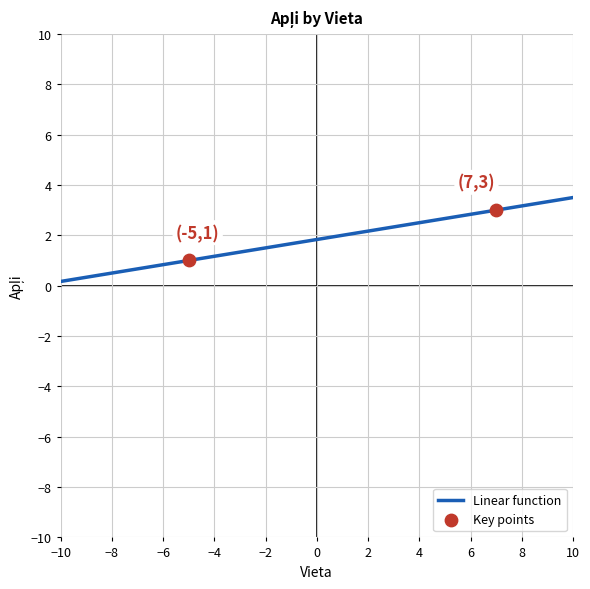

What is the range of X values (max minus min)?

12